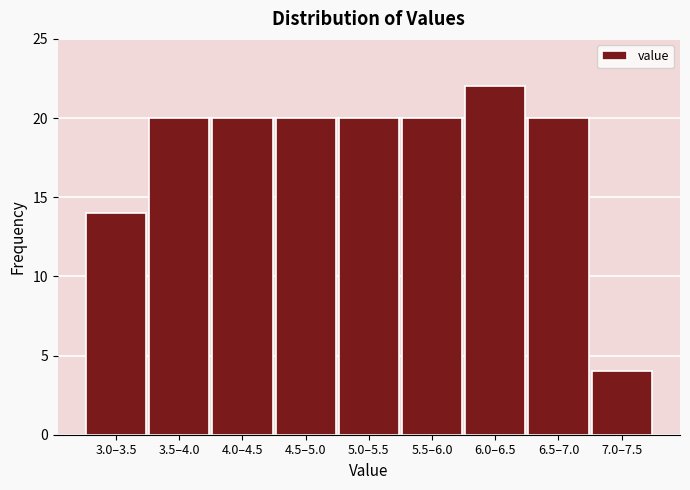

Reading right to left, list all the values displayed in this chart.

4	20	22	20	20	20	20	20	14